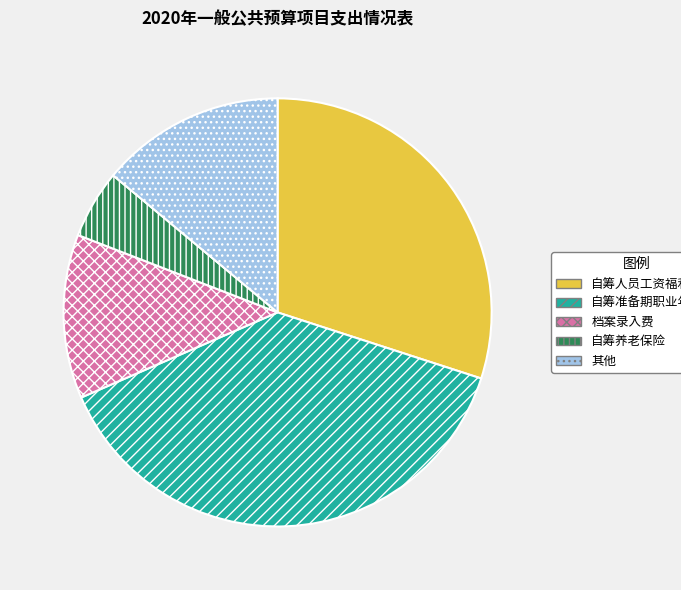

Which category has the smallest portion of the pie?

自筹养老保险